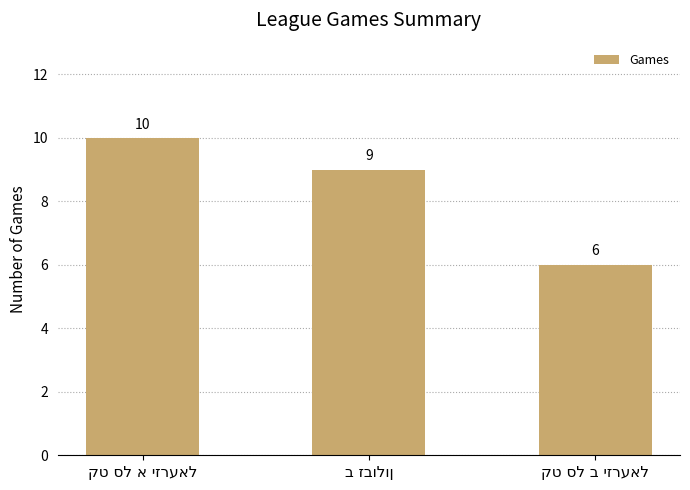

What is the difference between the second highest and minimum values?

3